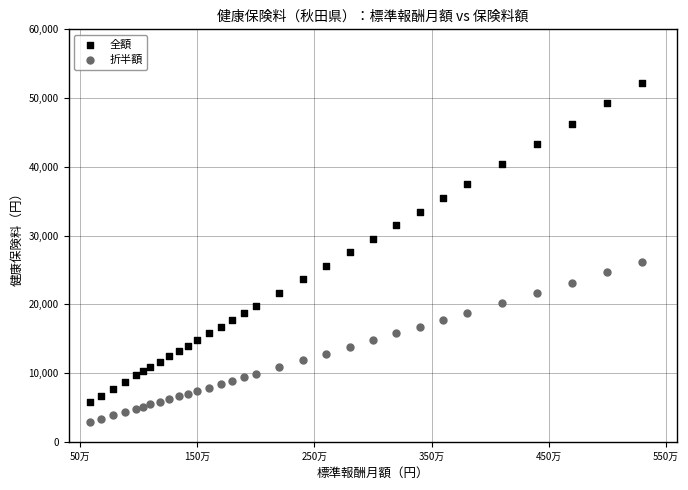

Which series contains the lowest Y value?

折半額